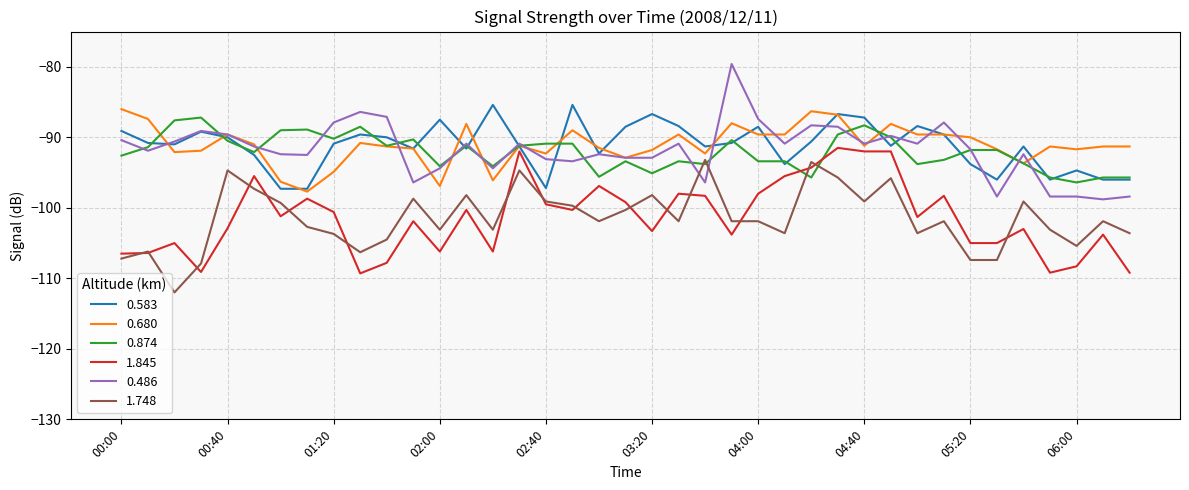

True or false: 0.583 and 1.748 cross at least once.

False